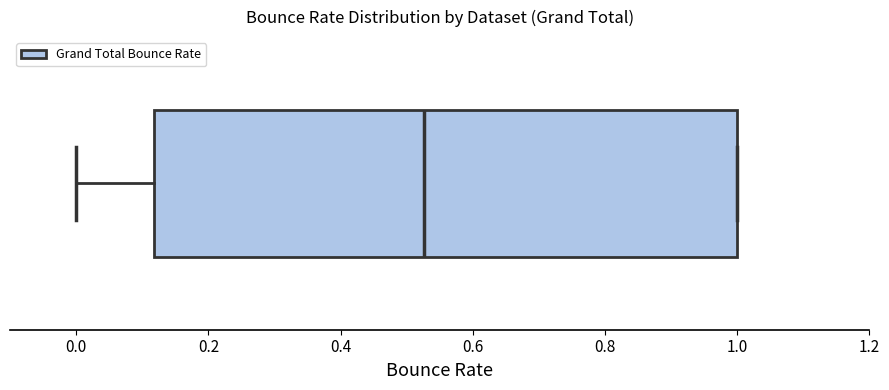

Transcribe this box plot: give where the median line is, the range the box spans, and where the two whiskers end, as read against the x-axis. The values are not printed on the chart, so give them approximately, as read against the axis.

median 0.52, box 0.12 to 1.00, whiskers 0.00 to 1.00